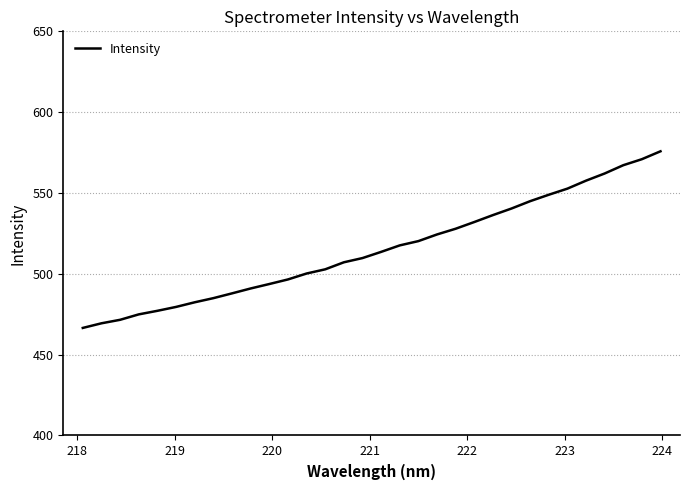

What is the minimum value shown in the chart?

466.5